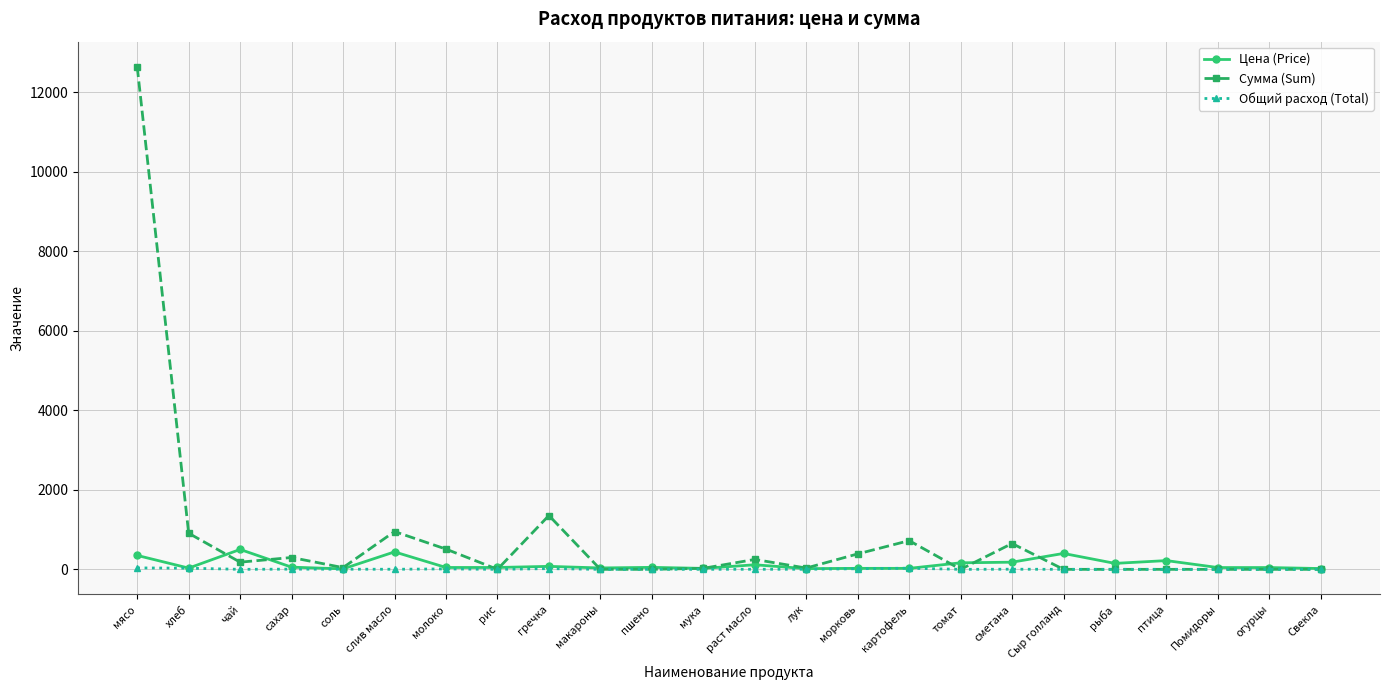

Is it true that Общий расход (Total) equals 1.8 at лук?

True